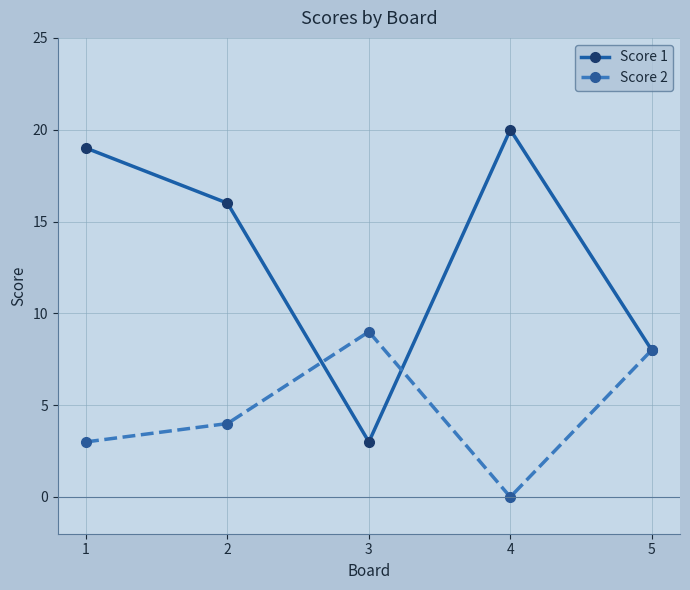

List the series in order of their overall mean, lowest first.

Score 2, Score 1